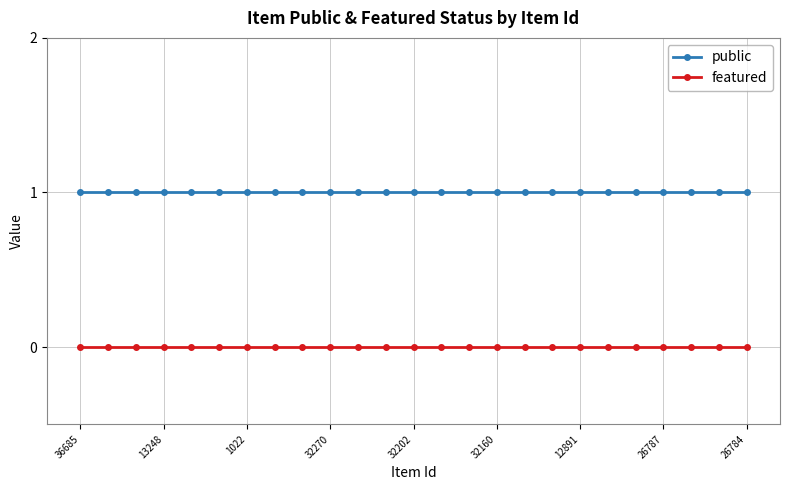

What is the value of the public point at the 23rd from the left?

1